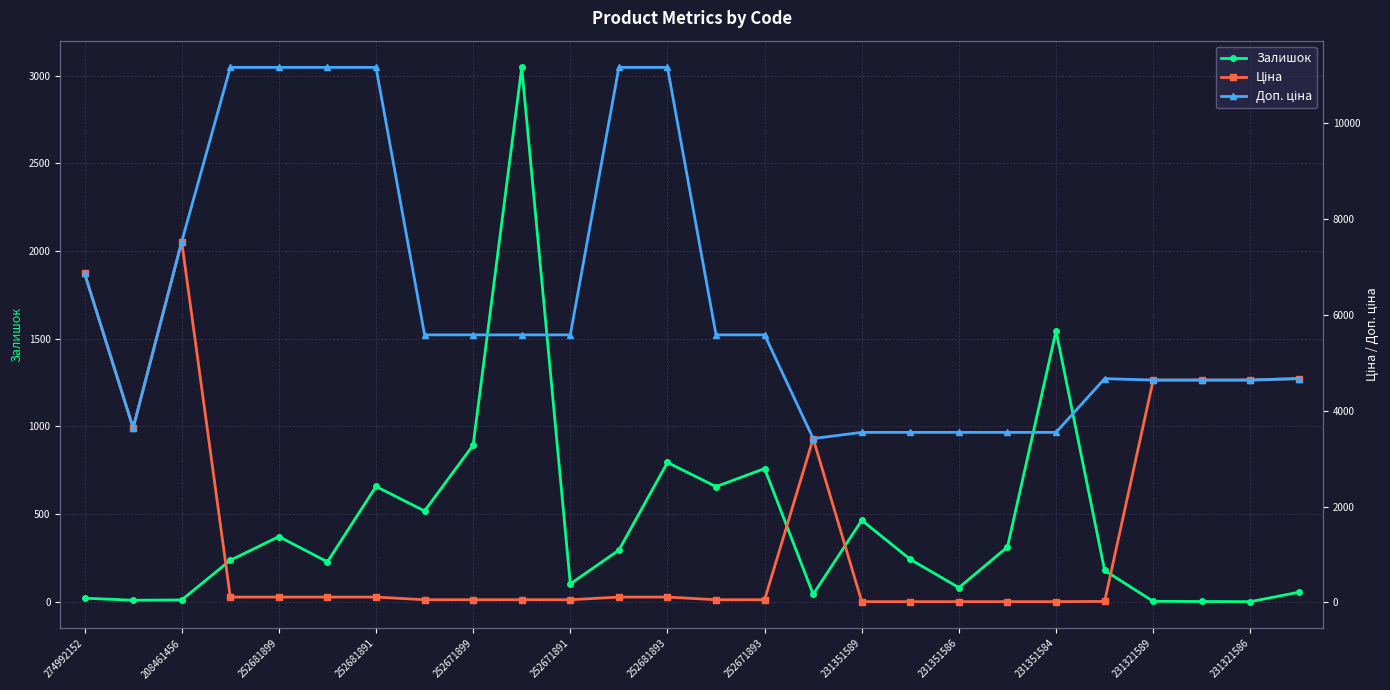

The value of Залишок at 252681893 is 1029.6. True or false?

False